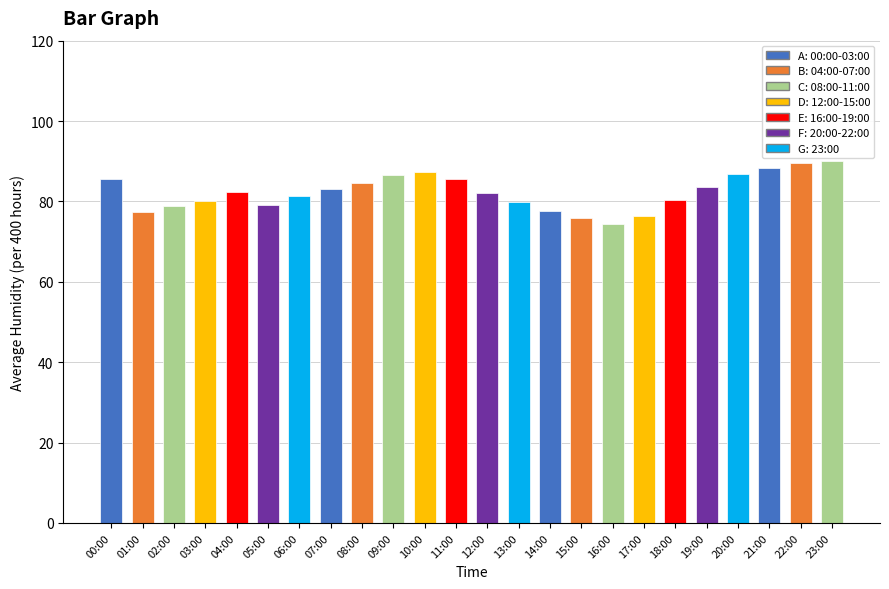

What is the average value?

82.4